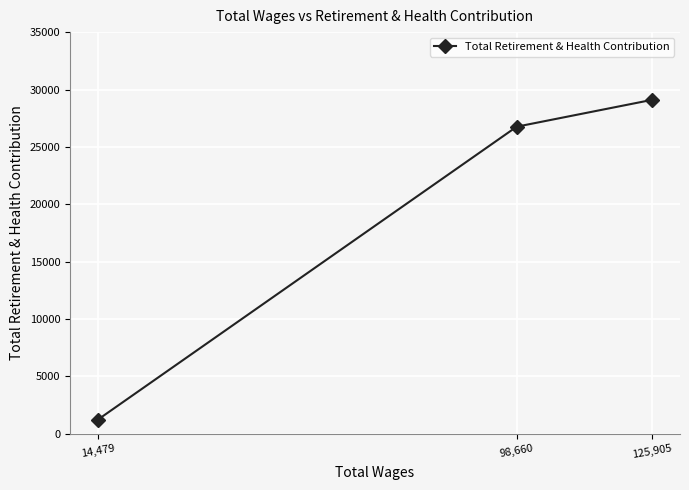

Rank the categories by value from lowest to highest.

14,479, 98,660, 125,905